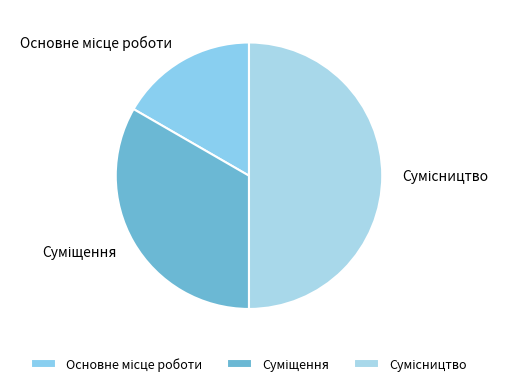

Does Суміщення represent more than half of the total?

No